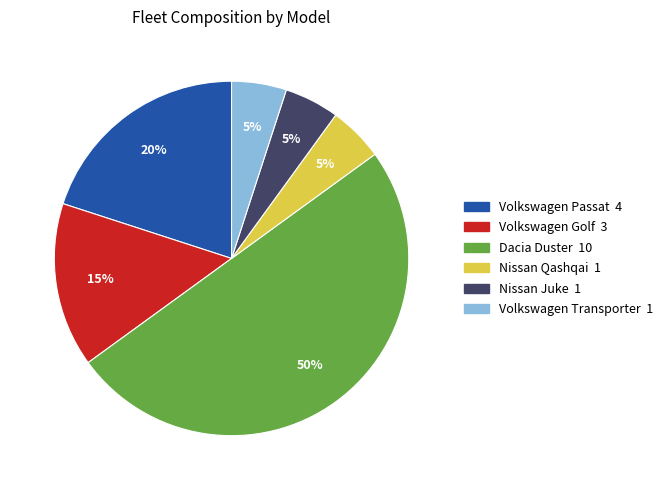

To the nearest percent, what is the average slice percentage?

17%